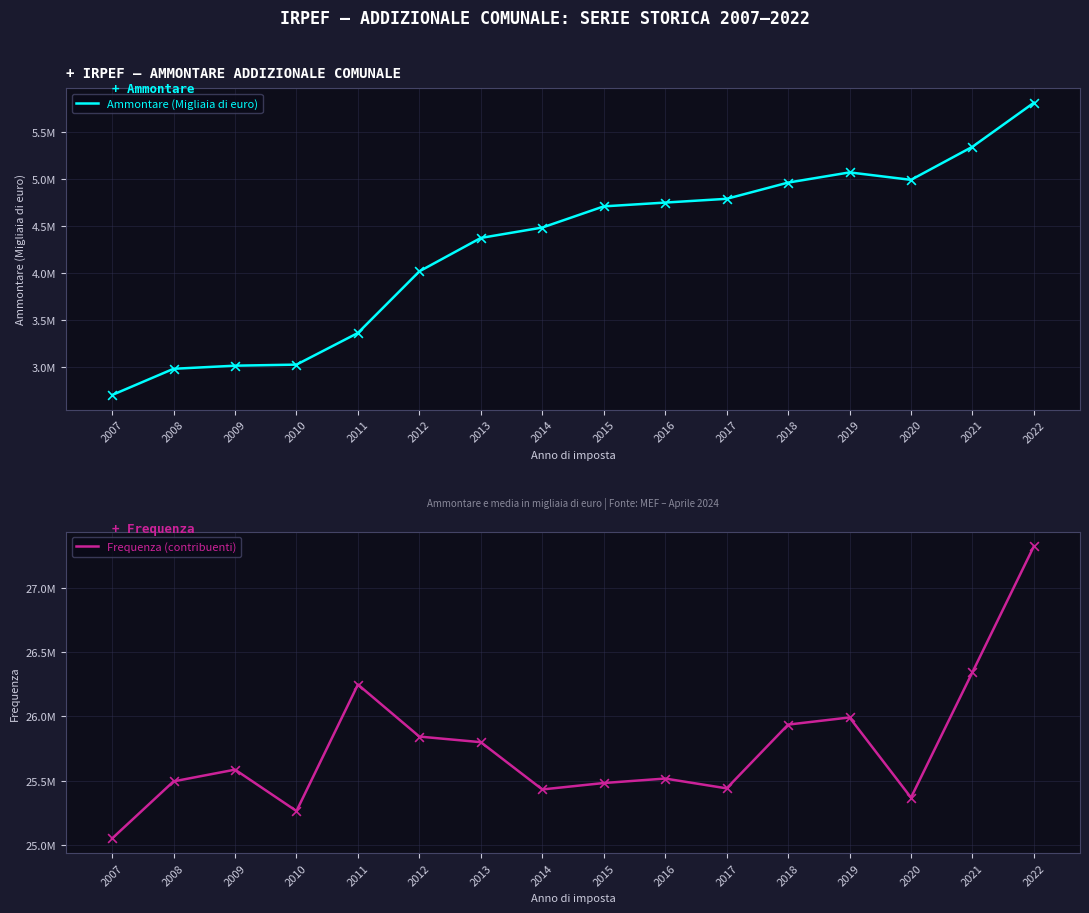

At which category is the sum across all series the highest?

2022